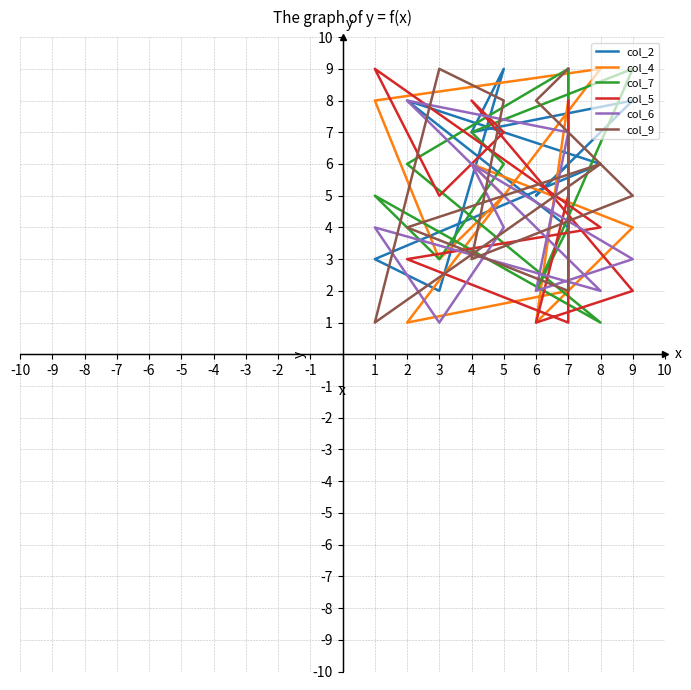

How many data points in col_4 are less than 5?

5